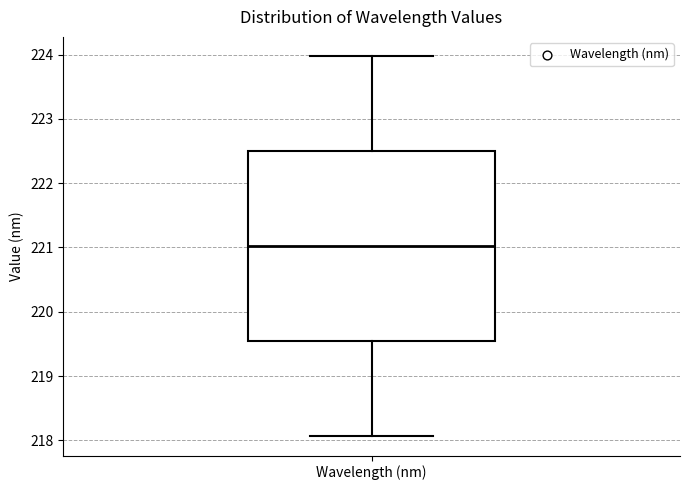

Transcribe this box plot: give where the median line is, the range the box spans, and where the two whiskers end, as read against the y-axis. The values are not printed on the chart, so give them approximately, as read against the axis.

median 221.0, box 219.5 to 222.5, whiskers 218.1 to 224.0